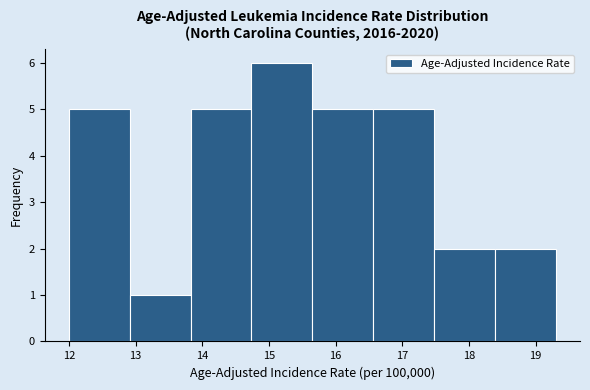

Reading left to right, list every bar in this chart as the range it spans on the x-axis followed by its height. Neither the bar edges nor the heights are printed on the chart, so give them approximately, as read against the axes.

12.0 to 12.9: 5
12.9 to 13.8: 1
13.8 to 14.7: 5
14.7 to 15.7: 6
15.7 to 16.6: 5
16.6 to 17.5: 5
17.5 to 18.4: 2
18.4 to 19.3: 2